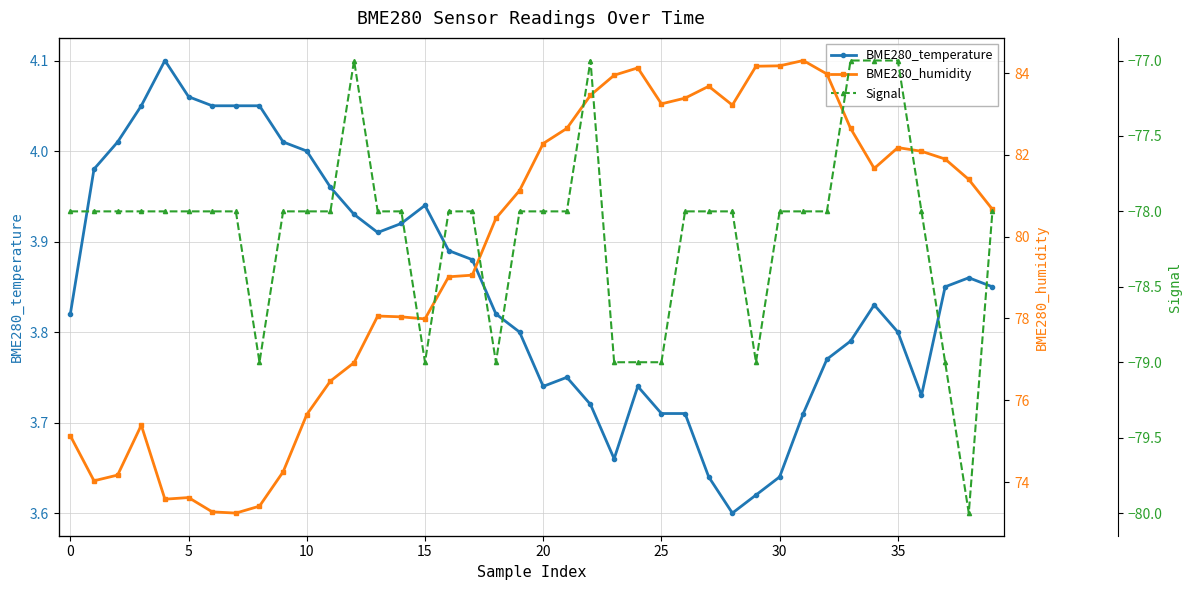

Is this an area chart (filled region under the line)?

No